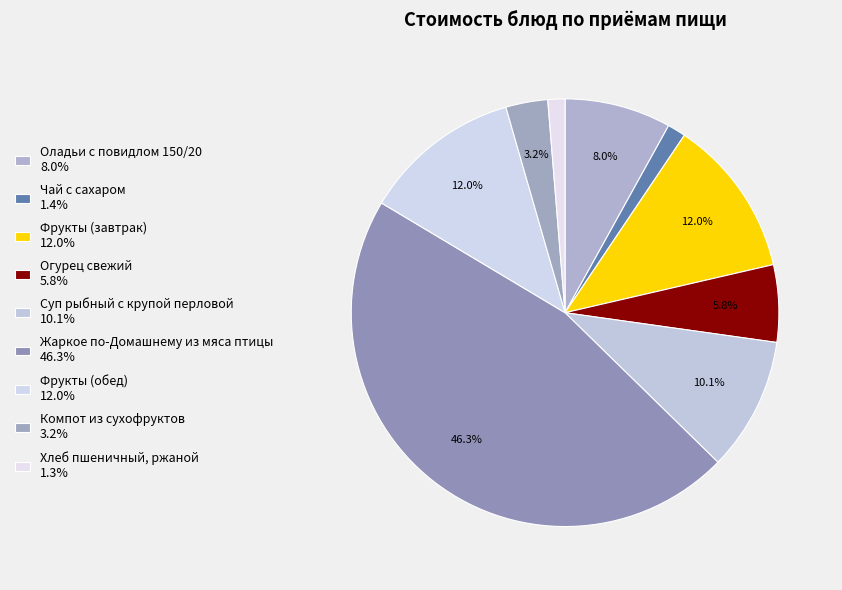

How many segments does this pie chart have?

9